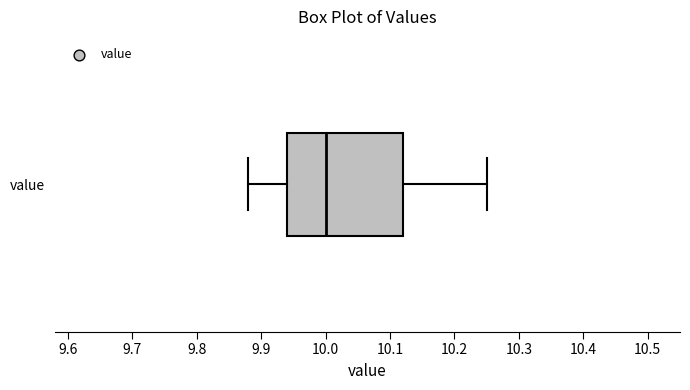

Transcribe this box plot: give where the median line is, the range the box spans, and where the two whiskers end, as read against the x-axis. The values are not printed on the chart, so give them approximately, as read against the axis.

median 10.00, box 9.94 to 10.12, whiskers 9.88 to 10.25